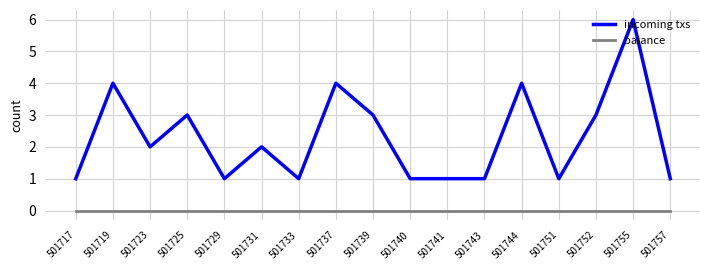

Rank the series by their maximum value, from lowest to highest.

balance, incoming txs